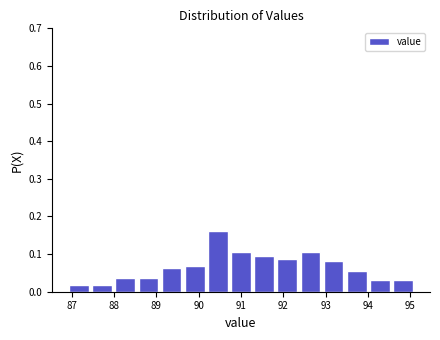

What is the height of the bar covering 90.2 to 90.7 on the x-axis? Neither the bar edges nor the heights are printed on the chart, so give them approximately, as read against the axes.

0.16